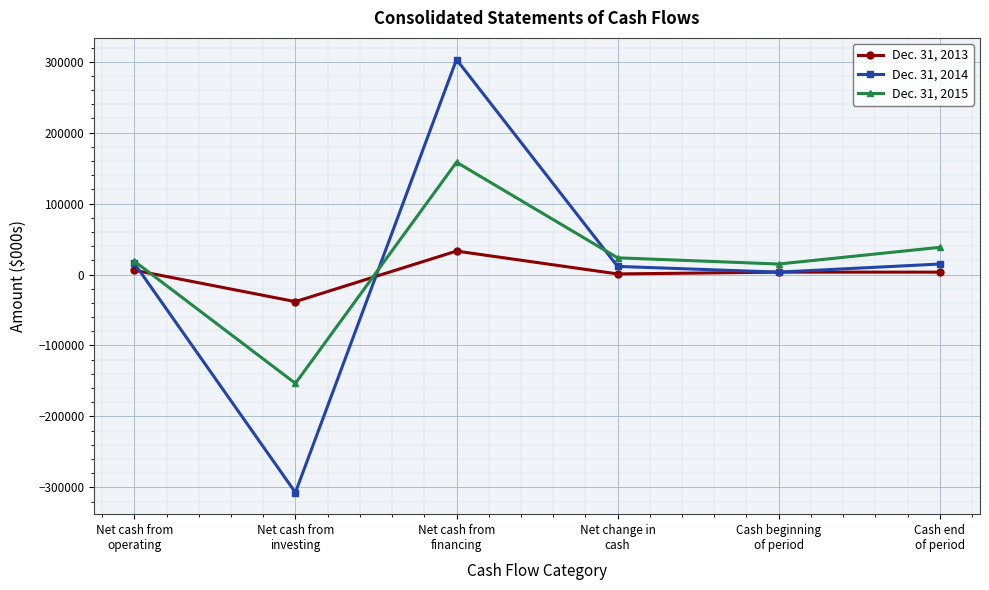

Where is the first local minimum for Dec. 31, 2014?

Net cash from
investing